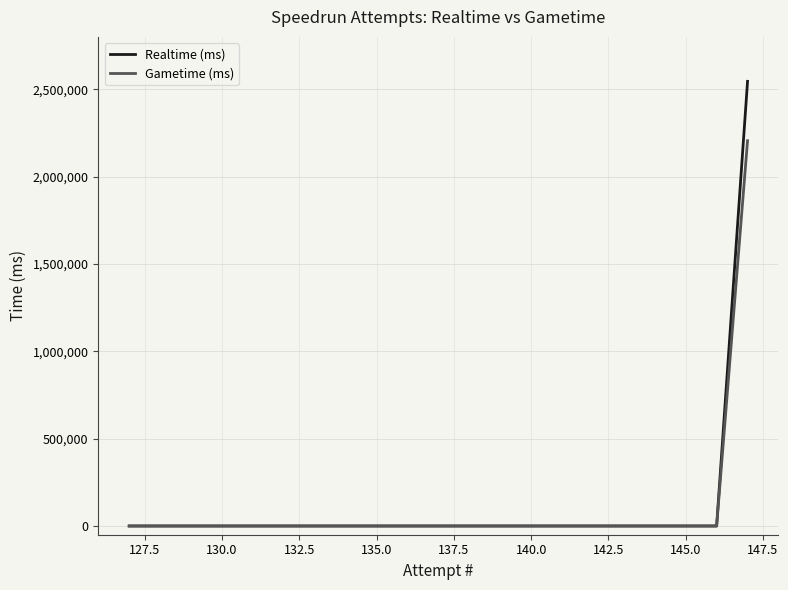

What is the maximum value for Gametime (ms)?

2204995